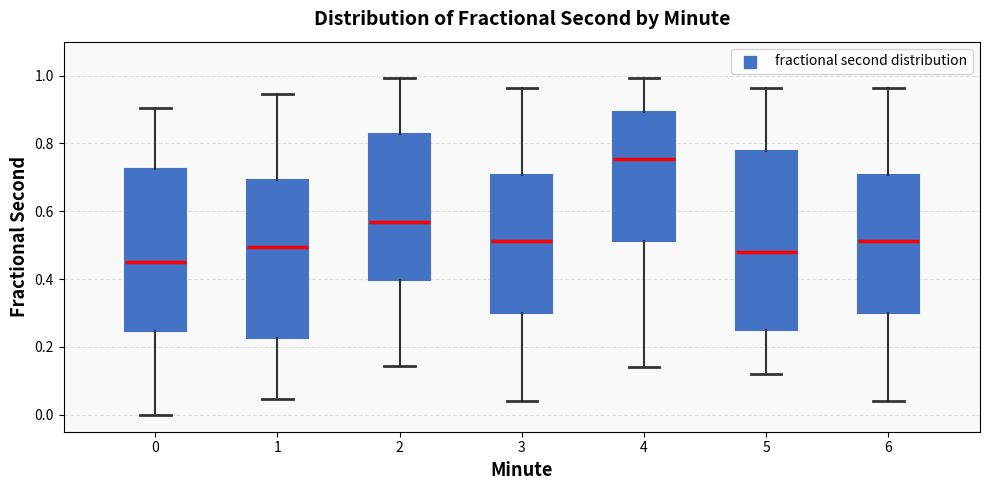

Where does the upper whisker of the box at x = 5 end on the y-axis? The values are not printed on the chart, so give them approximately, as read against the axis.

0.96